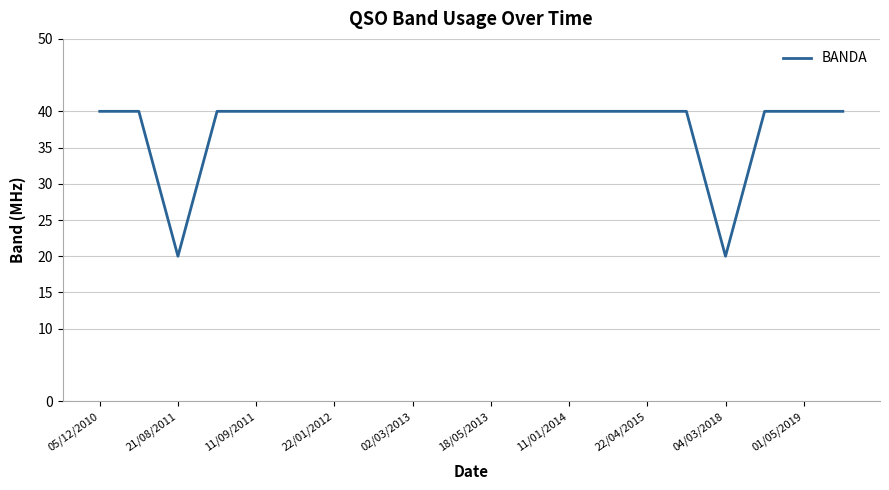

What is the smallest value displayed?

20